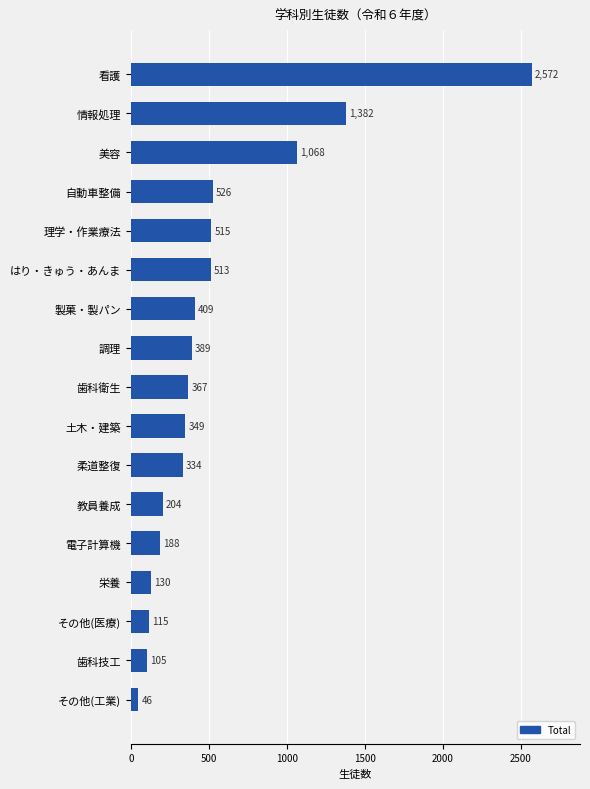

How many series are shown in this chart?

1